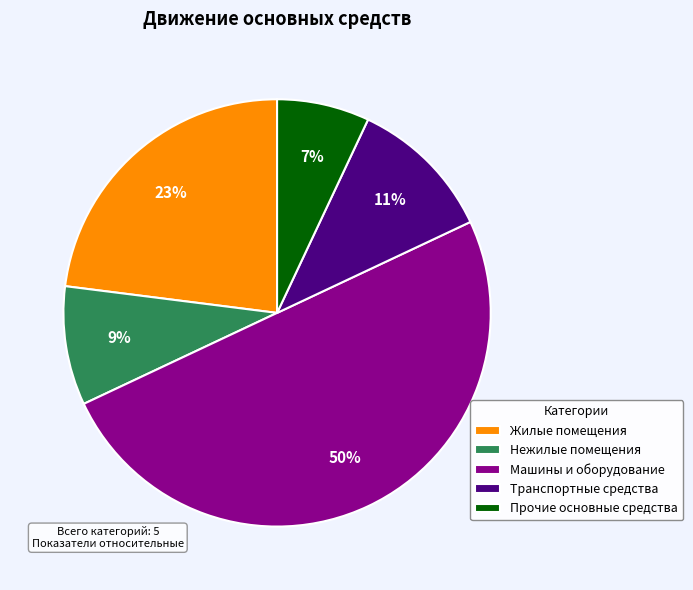

To the nearest percent, what is the difference between the Жилые помещения and Нежилые помещения slice percentages?

14%